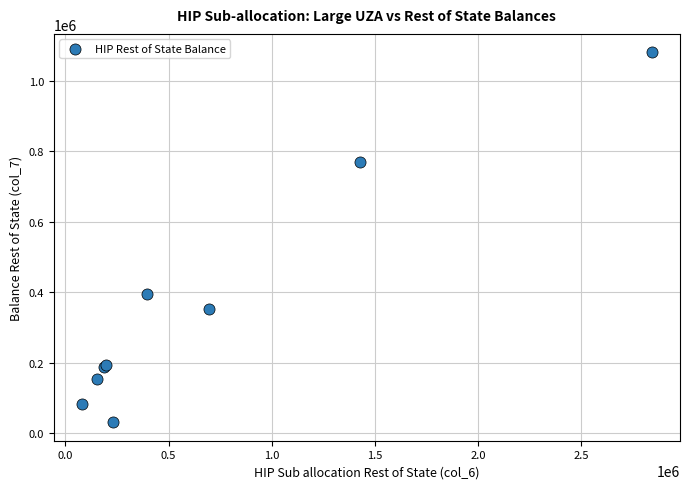

What Y value in the scatter plot is closest to 555649?

395813.8